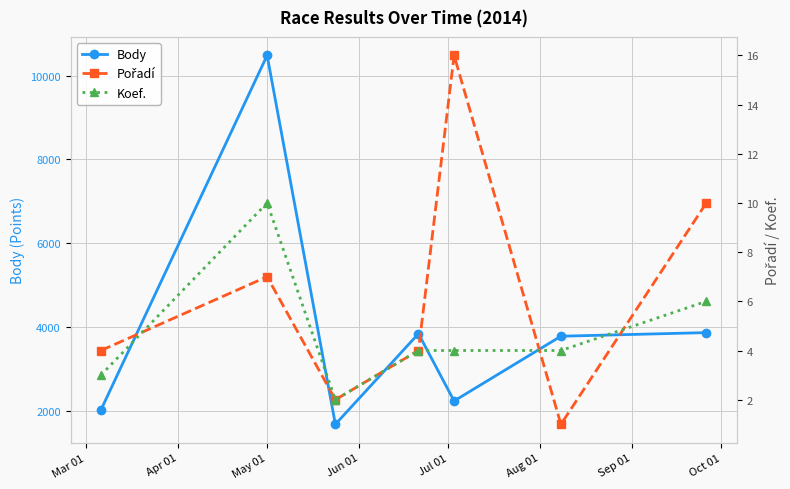

What is the value of the Body point at the 3rd from the left?

1683